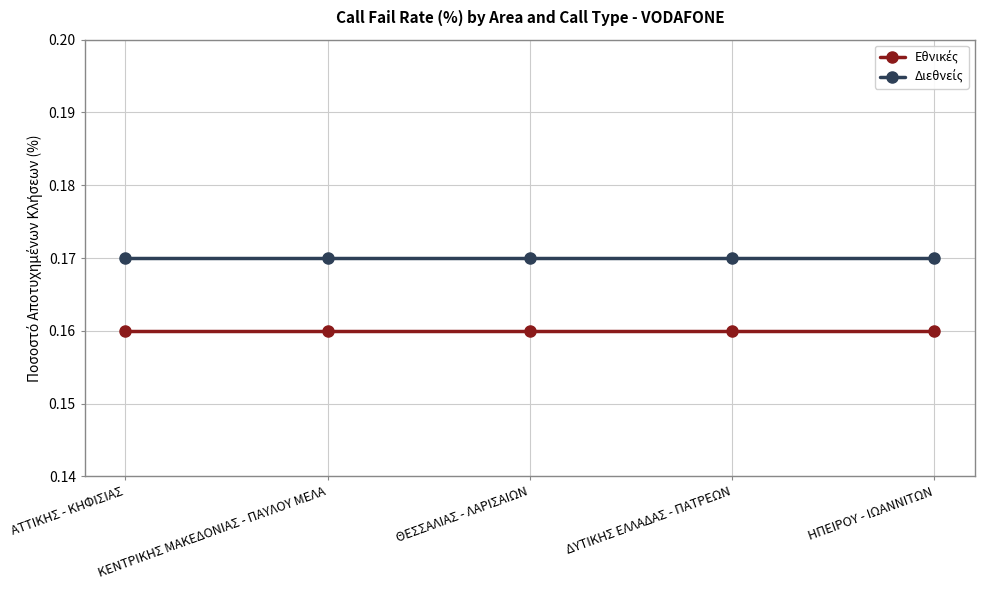

Does the chart display data point markers on the line(s)?

Yes